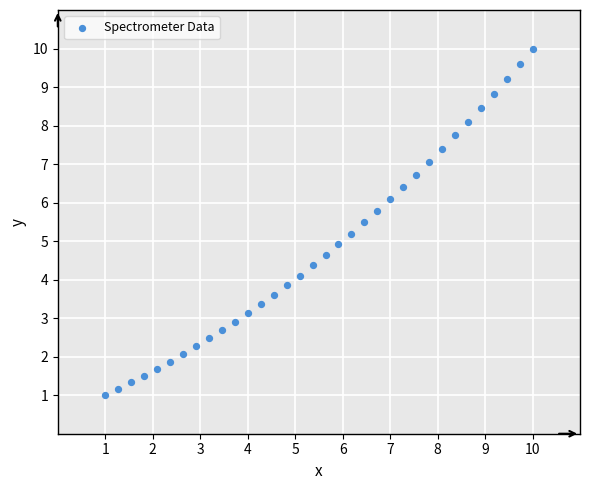

What is the range of Y values (max minus min)?

9.0